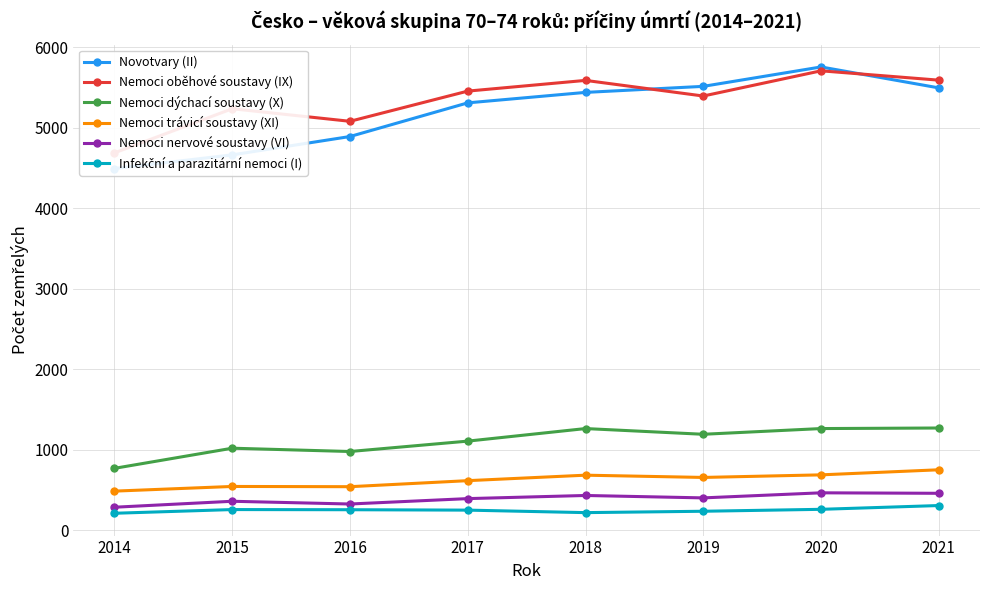

Which label corresponds to the smallest value in the chart?

2014